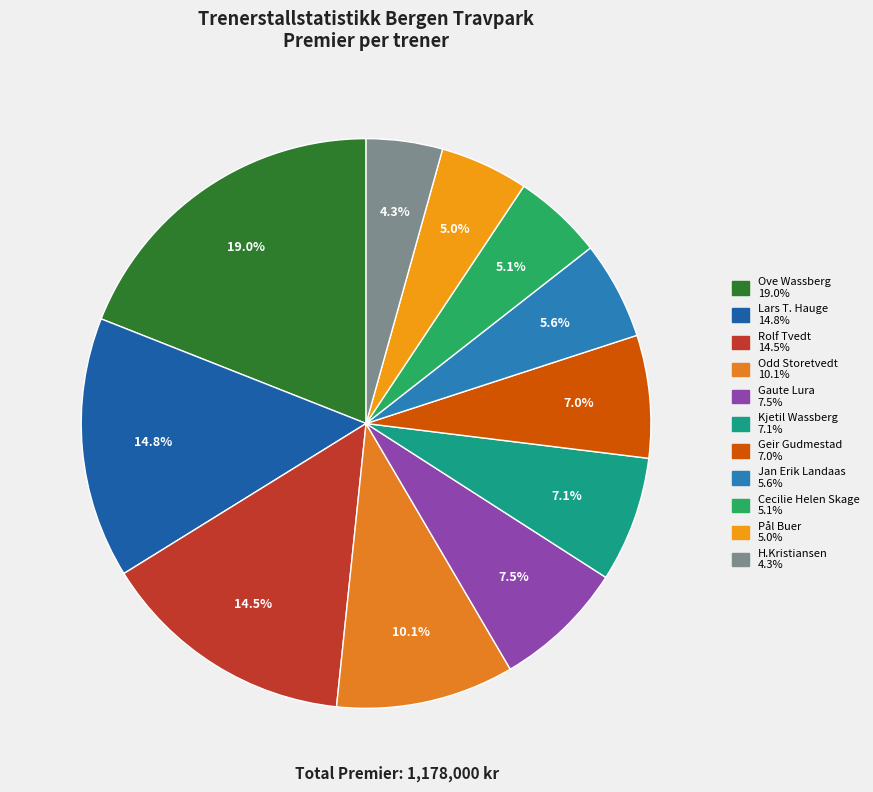

Is there any slice that represents more than half of the pie?

No